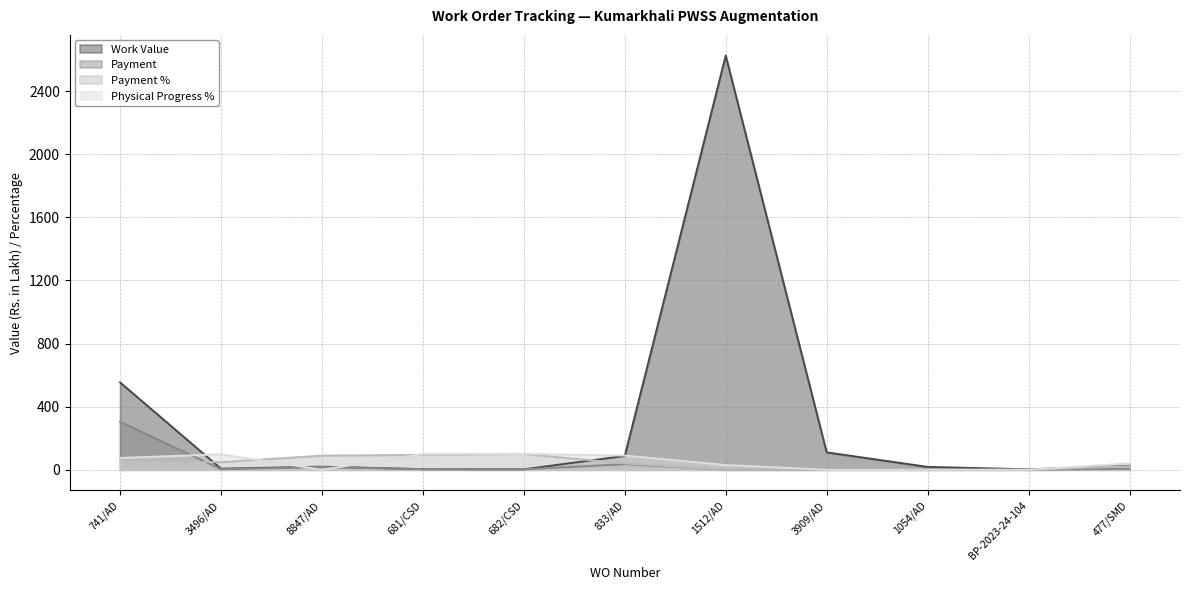

What is the sum of all Physical Progress % values?

533.0